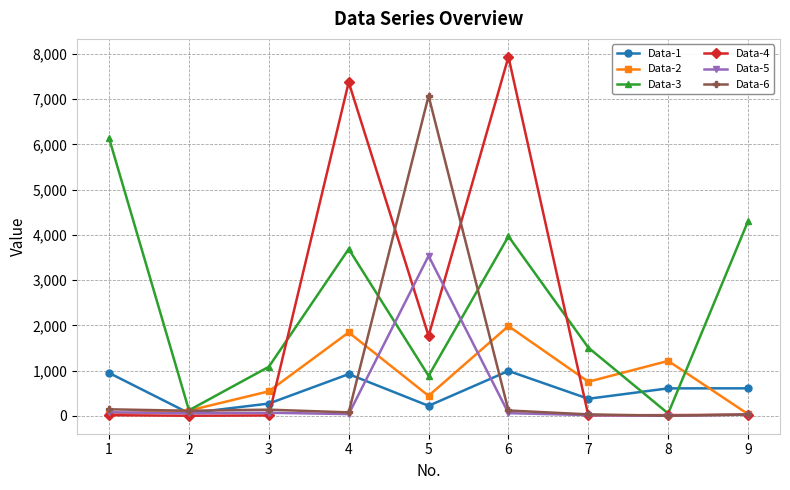

Which series has the widest spread of values?

Data-4